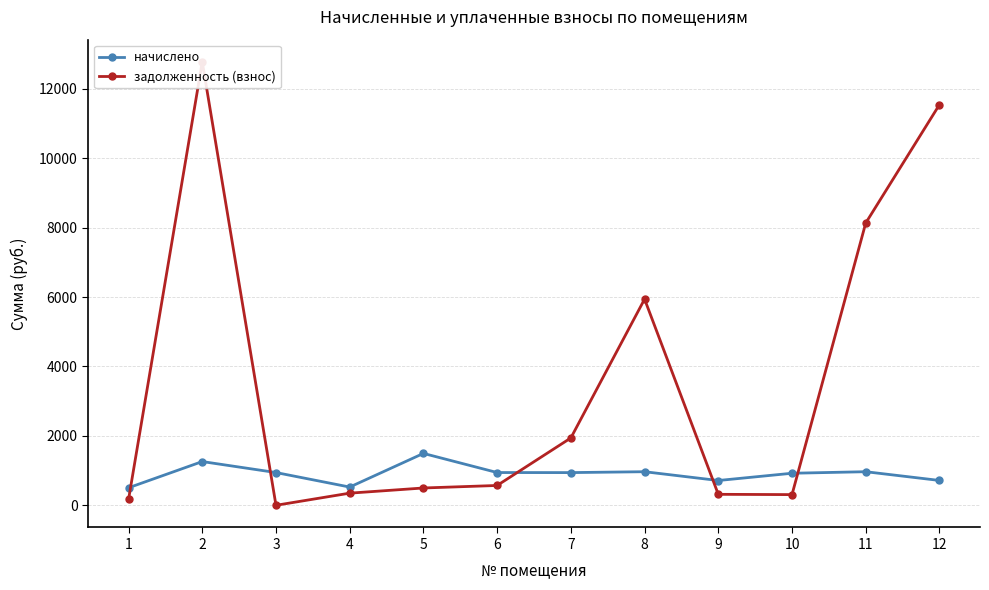

At how many categories does at least one series exceed 7710?

3